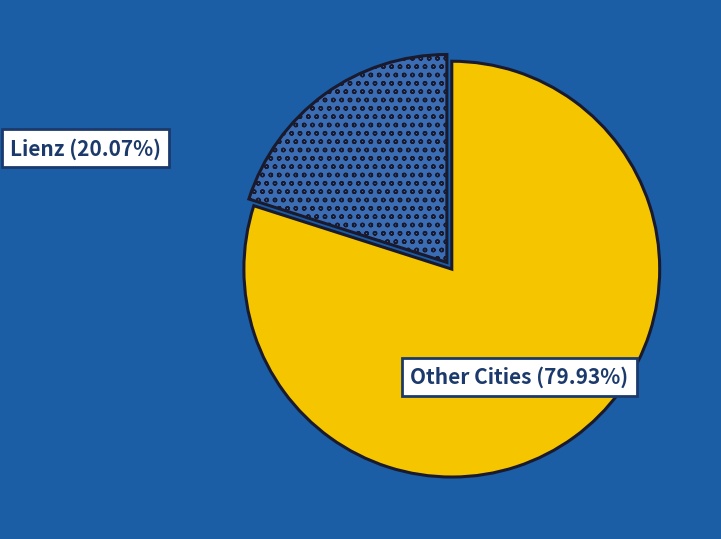

Does any single category account for the majority?

Yes